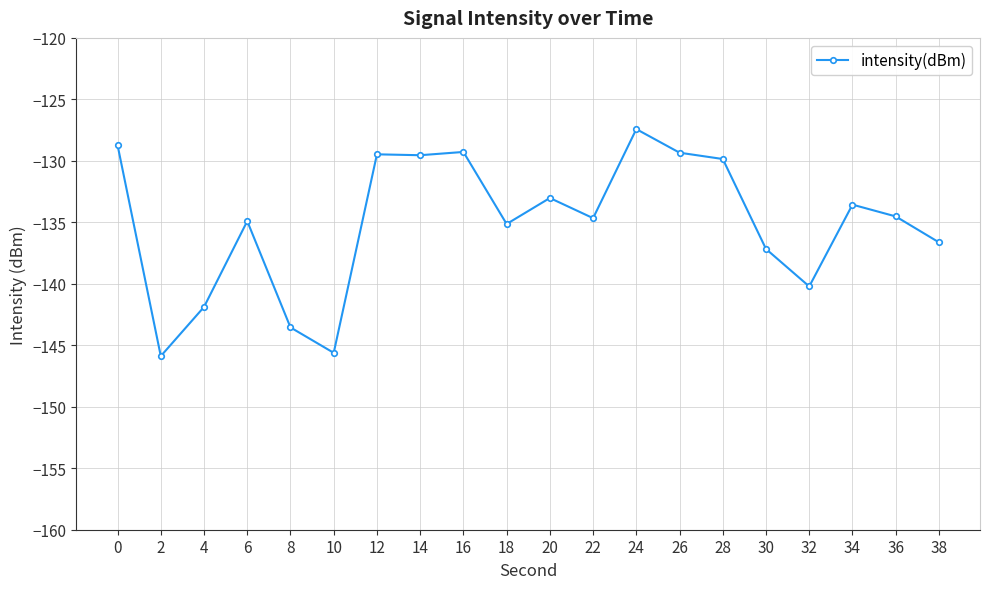

What is the approximate value at 34?

-133.6